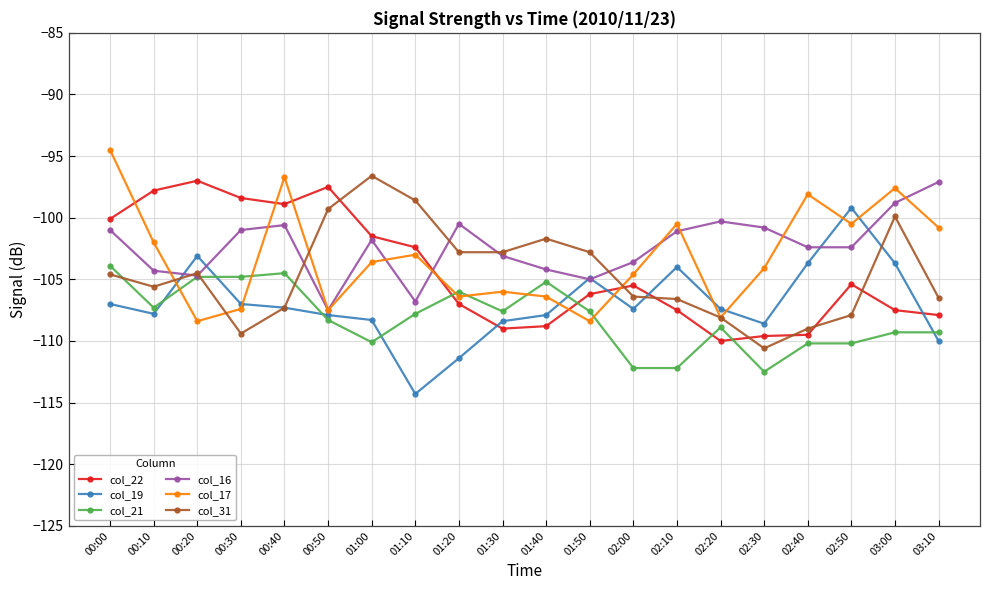

What is the difference between the highest and lowest values at 01:00?

13.5